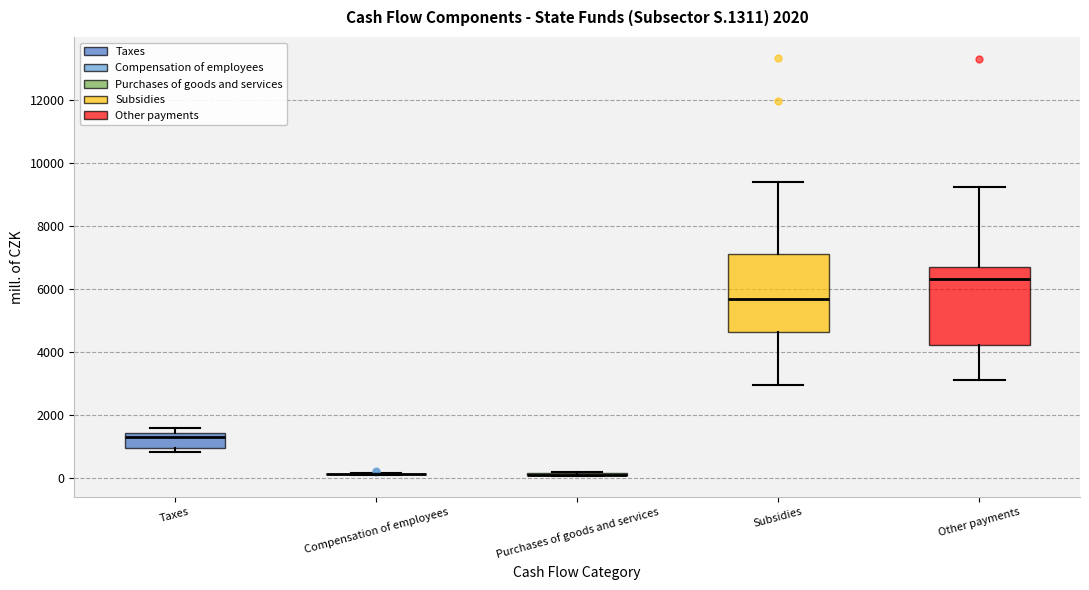

Reading left to right, read every box against the y-axis: the position of its median line, the range the box covers, and the ends of its whiskers. The values are not printed on the chart, so give them approximately, as read against the axis.

Taxes: median 1200, box 1000 to 1400, whiskers 800 to 1600
Compensation of employees: box collapsed to a line at 200, whiskers 0 to 200
Purchases of goods and services: box collapsed to a line at 0, whiskers 0 to 200
Subsidies: median 5600, box 4600 to 7200, whiskers 3000 to 9400
Other payments: median 6200, box 4200 to 6800, whiskers 3000 to 9200